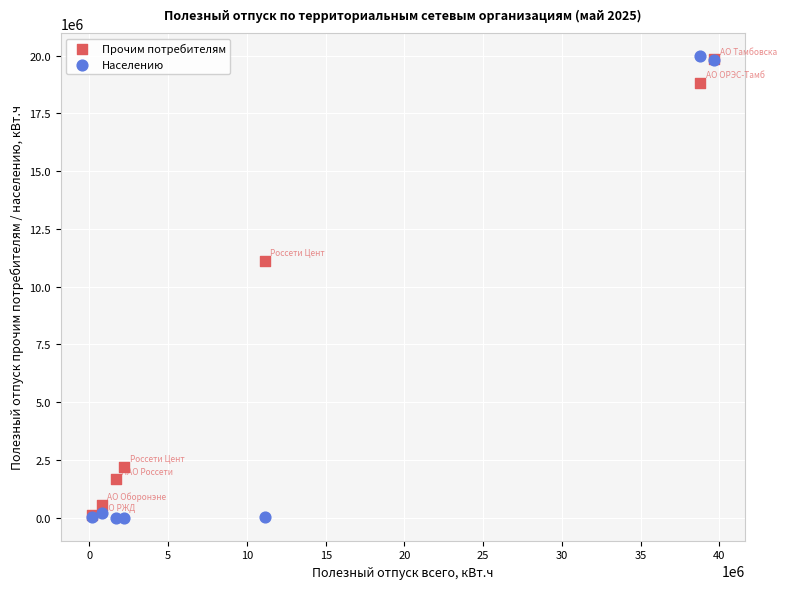

What are all the series names shown in the legend?

Прочим потребителям, Населению